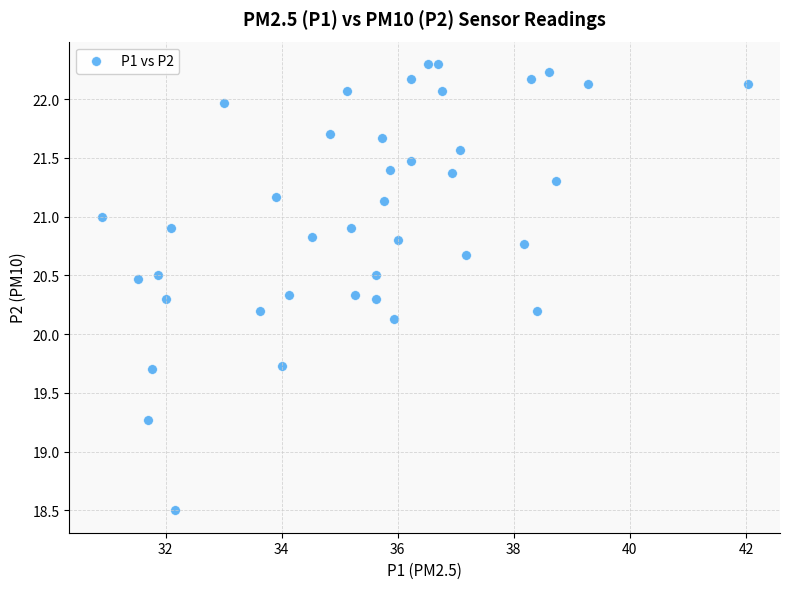

What is the range of X values (max minus min)?

11.1